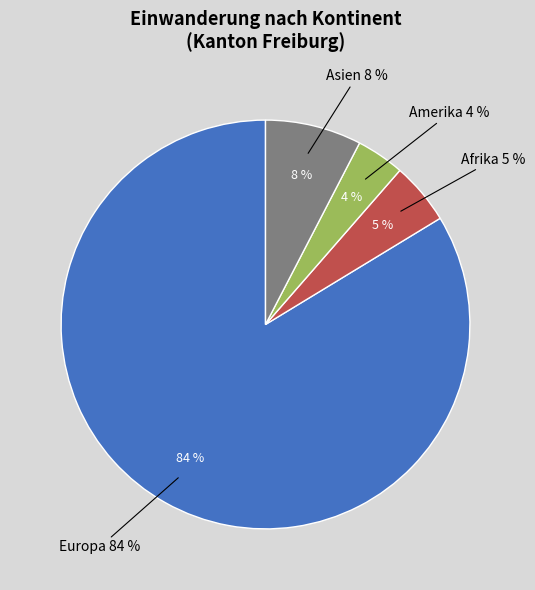

What is the majority slice?

Europa